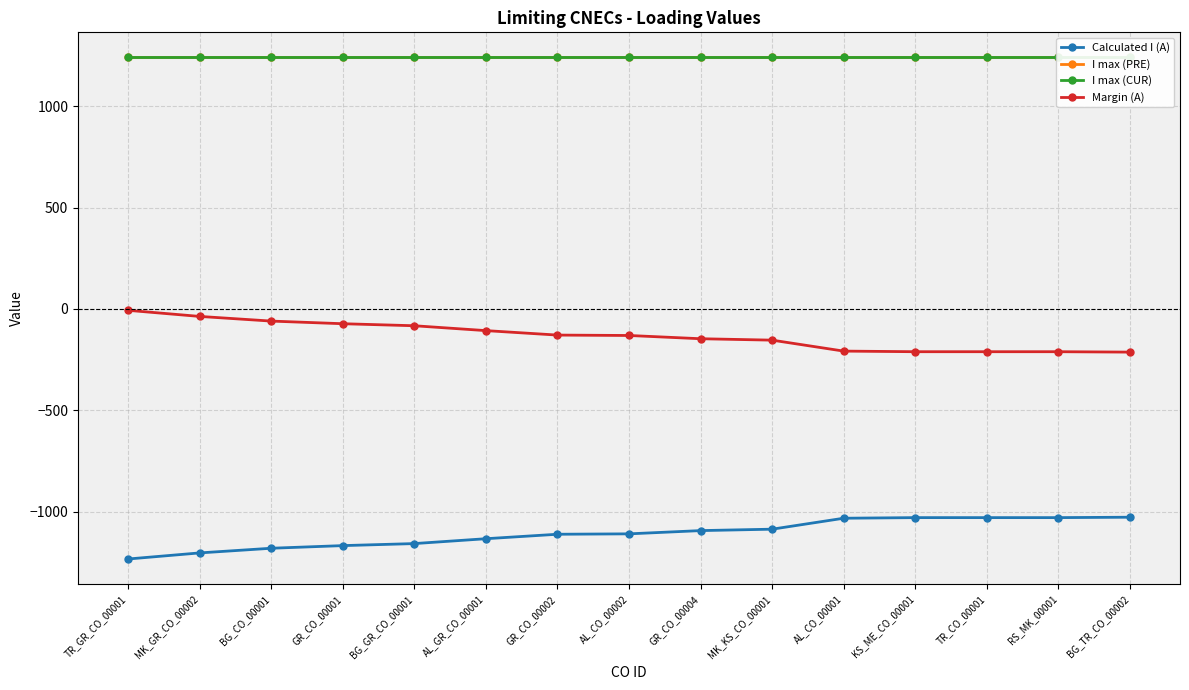

What is the minimum value for Calculated I (A)?

-1233